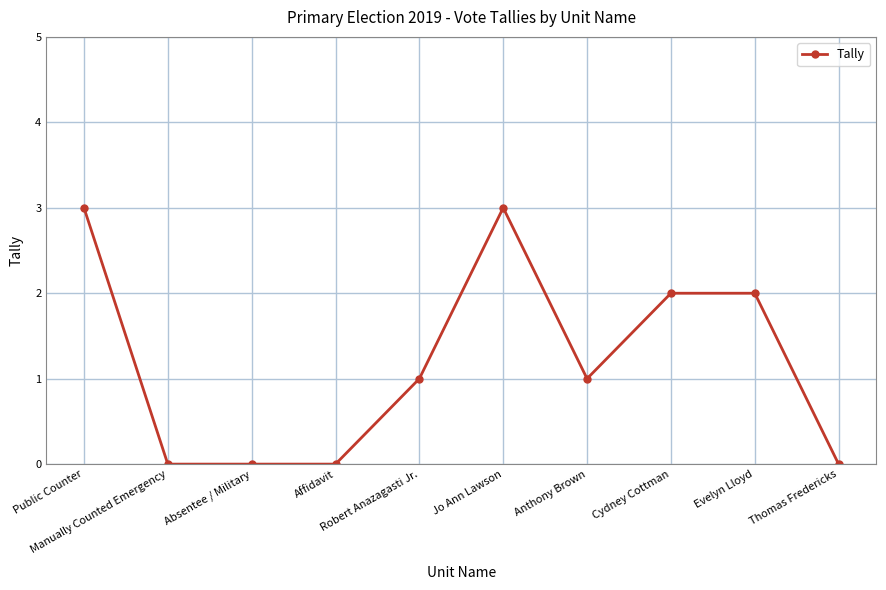

What is the maximum value shown in the chart?

3